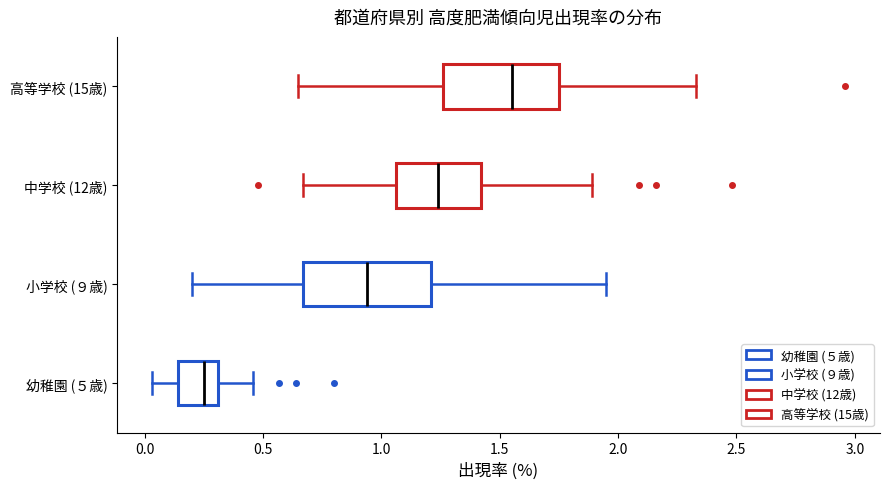

Which box's median line is the furthest to the right?

高等学校 (15歳)